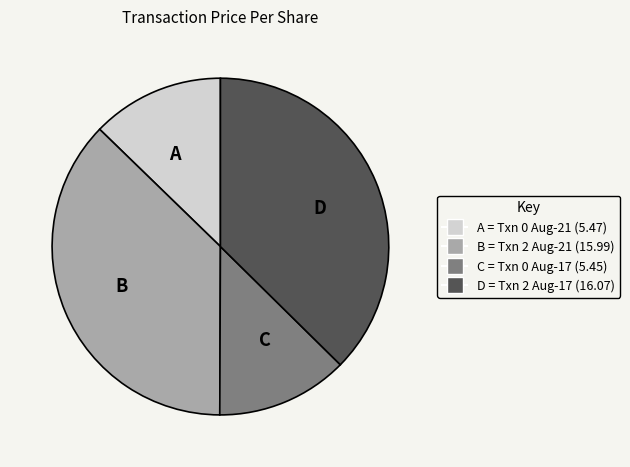

What is the ratio of the value at A to the value at D?

0.3